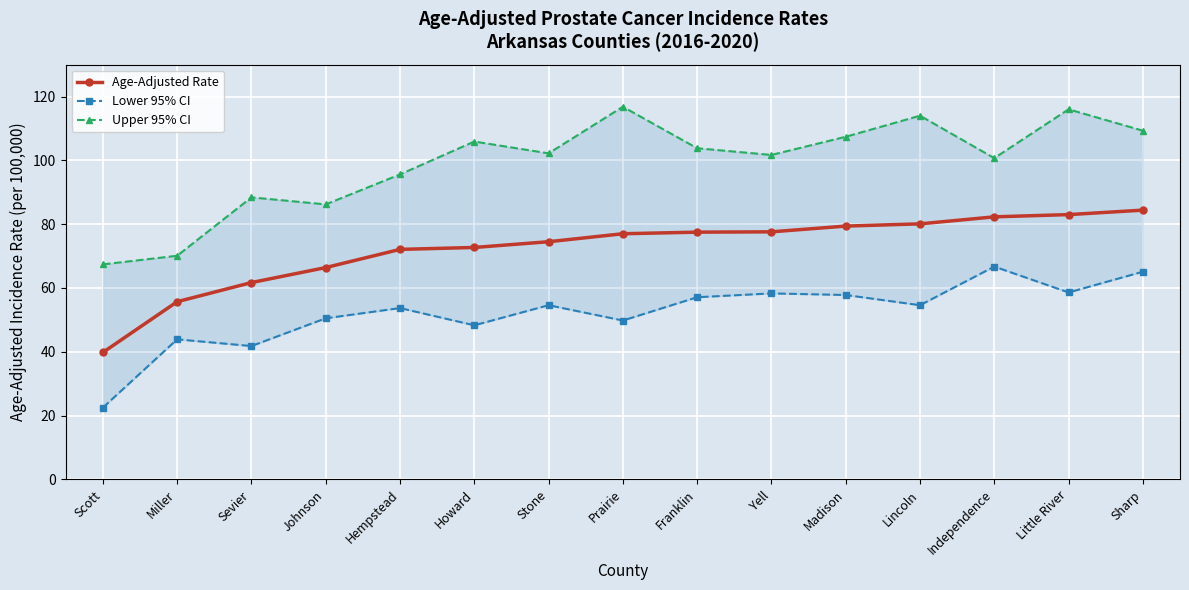

Which series has the largest total across all categories?

Upper 95% CI